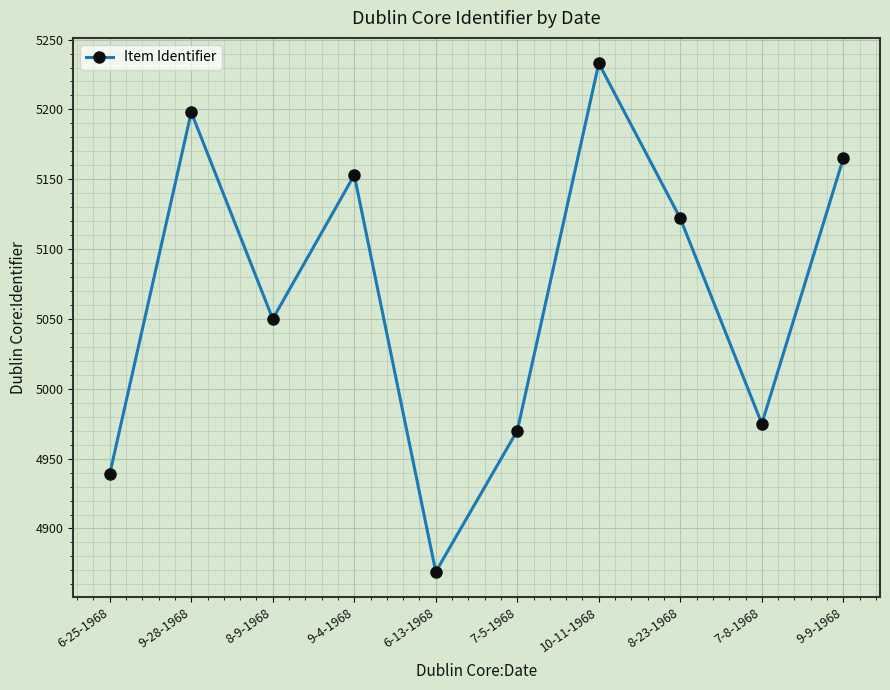

What position from the left is 9-9-1968?

10